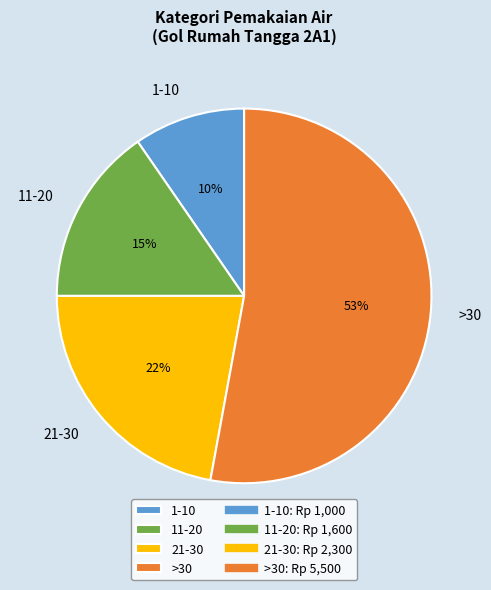

To the nearest percent, what is the average slice percentage?

25%